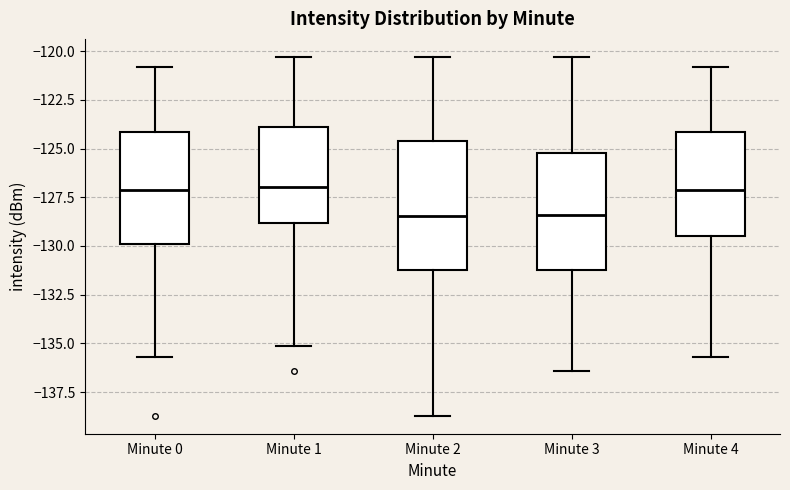

Reading left to right, read every box against the y-axis: the position of its median line, the range the box covers, and the ends of its whiskers. The values are not printed on the chart, so give them approximately, as read against the axis.

Minute 0: median -127.0, box -130.0 to -124.0, whiskers -135.5 to -121.0
Minute 1: median -127.0, box -129.0 to -124.0, whiskers -135.0 to -120.5
Minute 2: median -128.5, box -131.0 to -124.5, whiskers -138.5 to -120.5
Minute 3: median -128.5, box -131.0 to -125.0, whiskers -136.5 to -120.5
Minute 4: median -127.0, box -129.5 to -124.0, whiskers -135.5 to -121.0